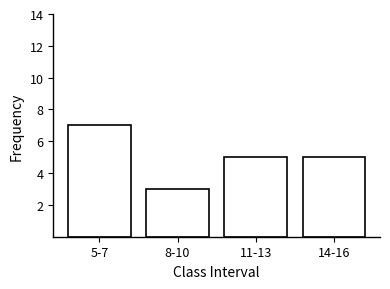

Reading left to right, what are all the values shown in this chart?

5-7=7	8-10=3	11-13=5	14-16=5